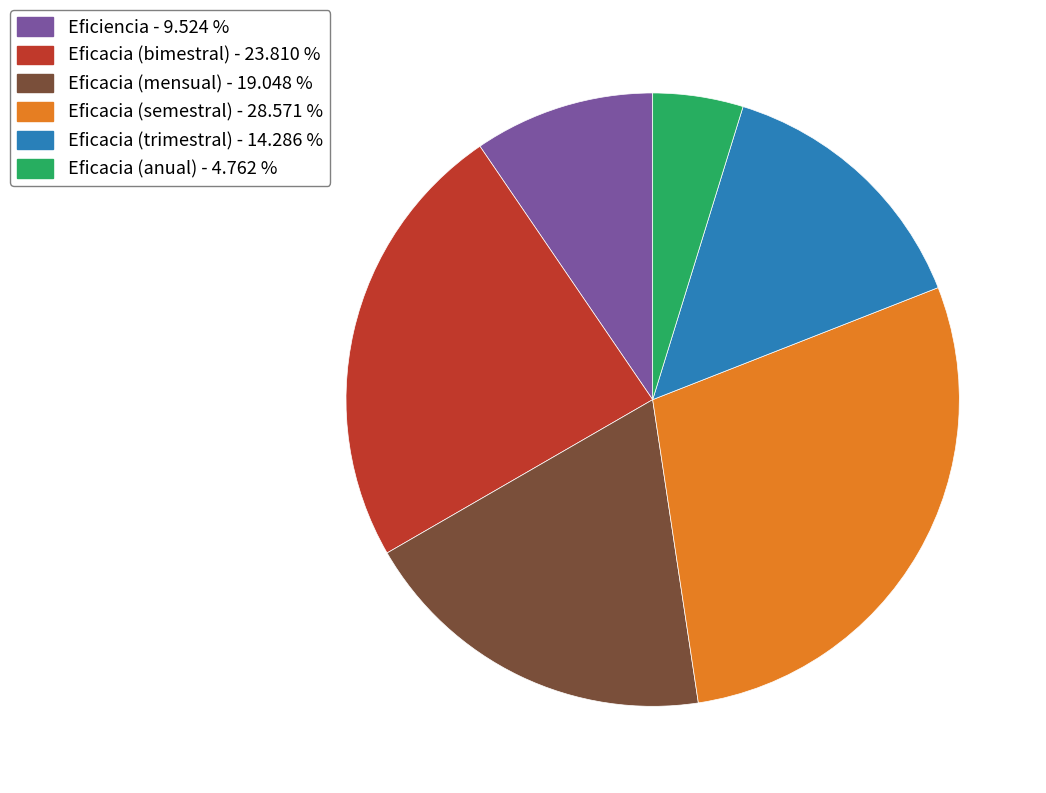

How many slices are in this pie chart?

6